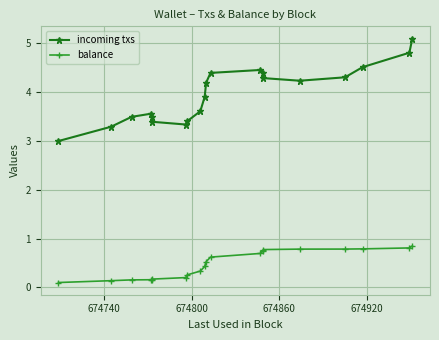

How many data points in incoming txs are above 4?

10